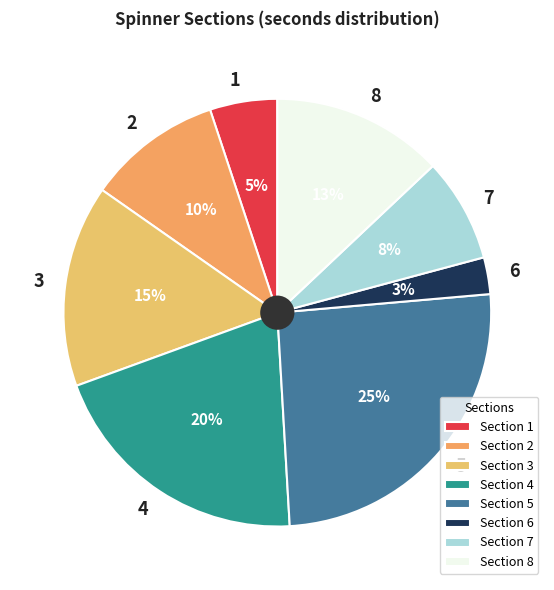

Does any single category account for the majority?

No